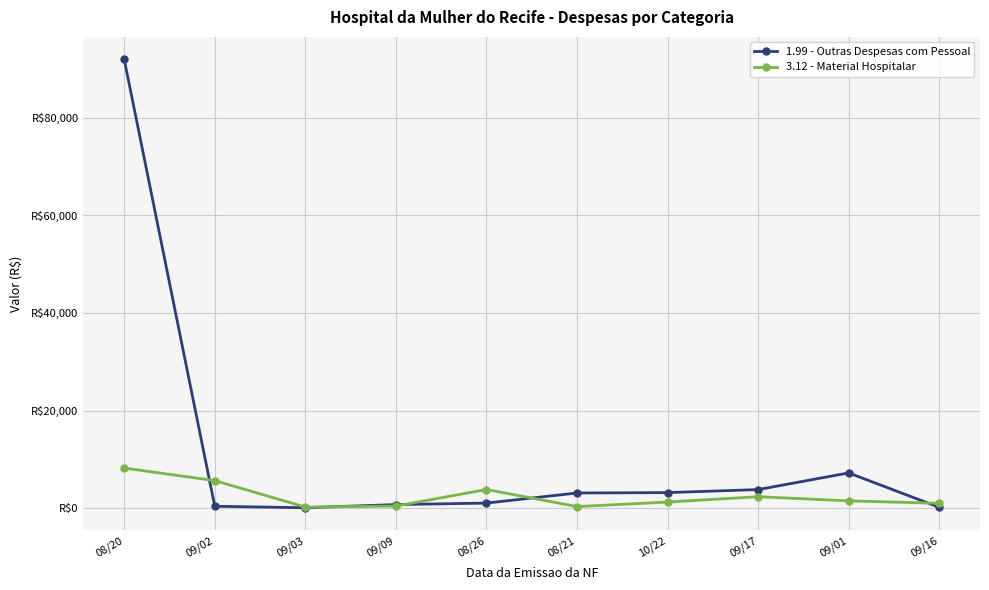

Which category has the lowest value across all series?

09/03